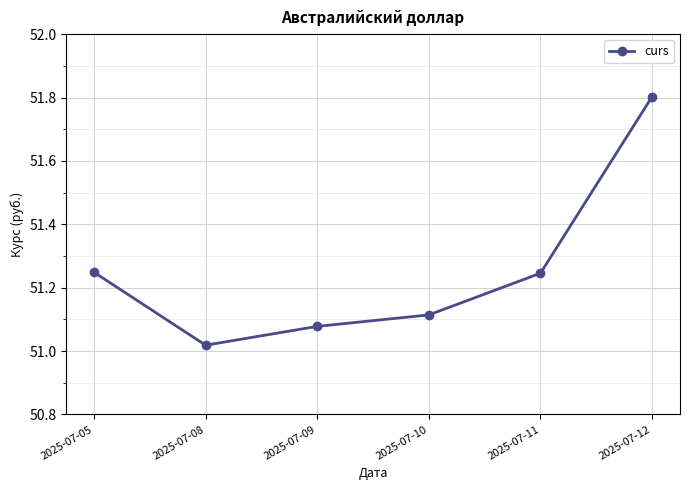

True or false: the data has more than 0 interior local peaks.

False